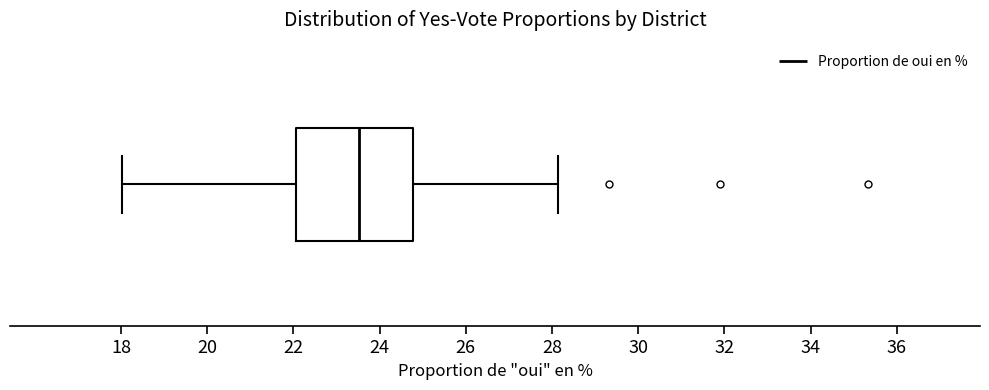

Read this box plot against the x-axis: the position of the median line, the range covered by the box, and the ends of both whiskers. The values are not printed on the chart, so give them approximately, as read against the axis.

median 23.6, box 22.0 to 24.8, whiskers 18.0 to 28.2